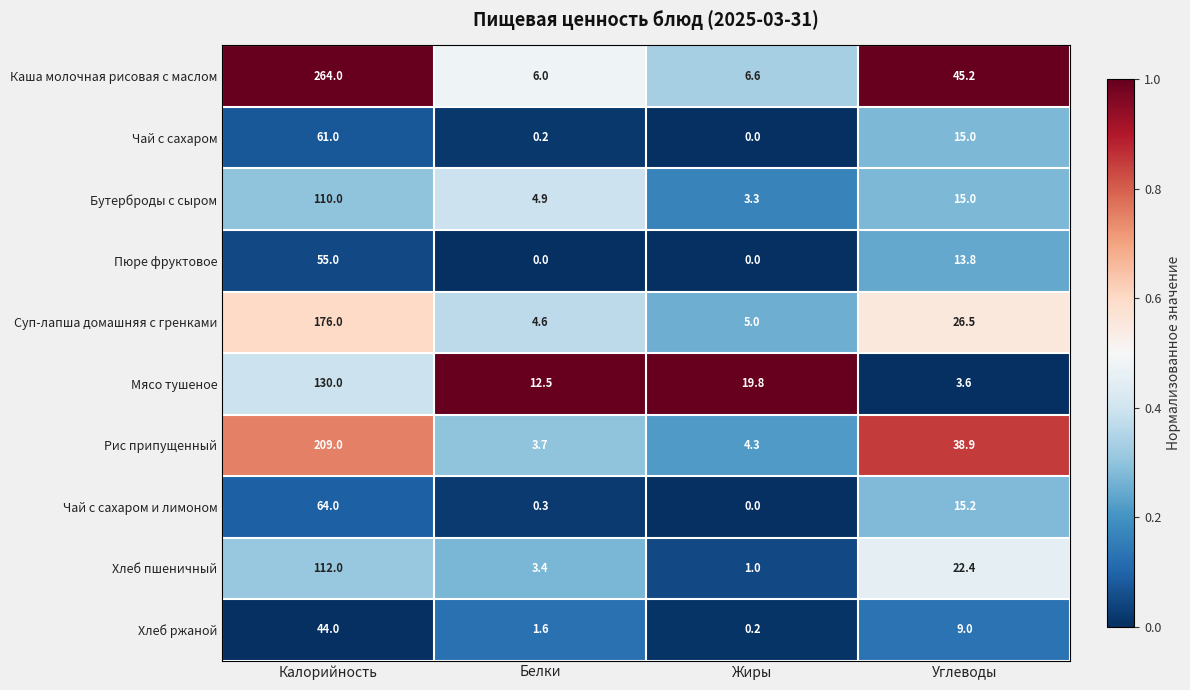

At which category is the sum across all series the highest?

Калорийность